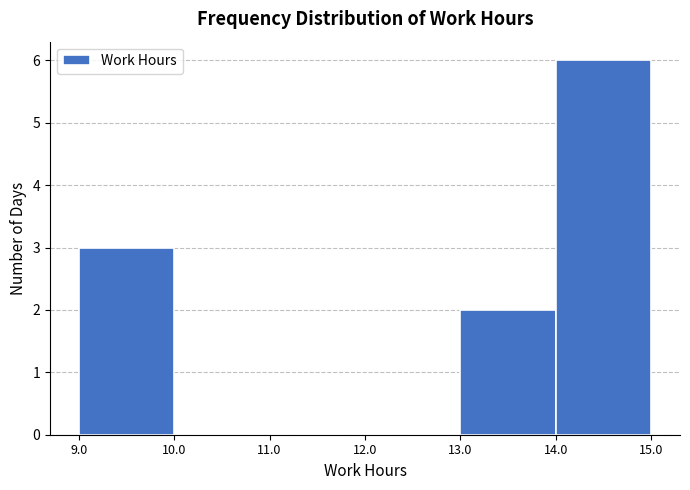

What is the height of the bar covering 14.0 to 15.0 on the x-axis? The values are not printed on the chart, so give them approximately, as read against the axis.

6